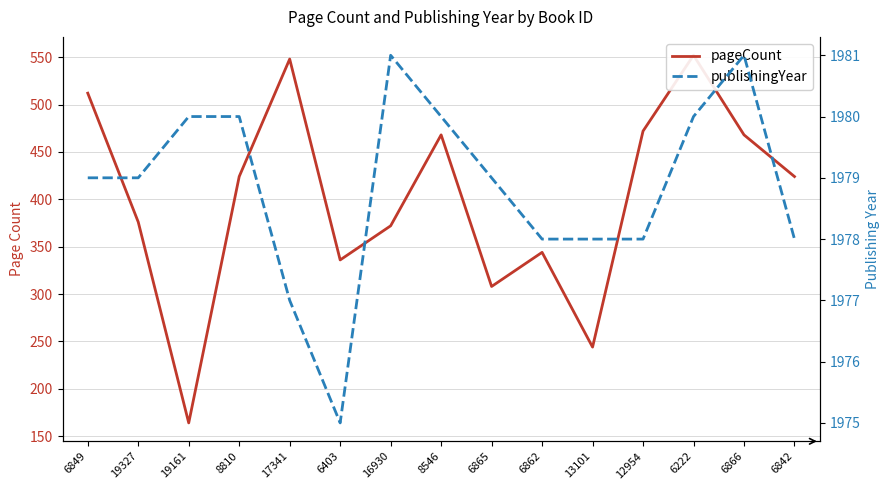

True or false: publishingYear and pageCount cross at least once.

False